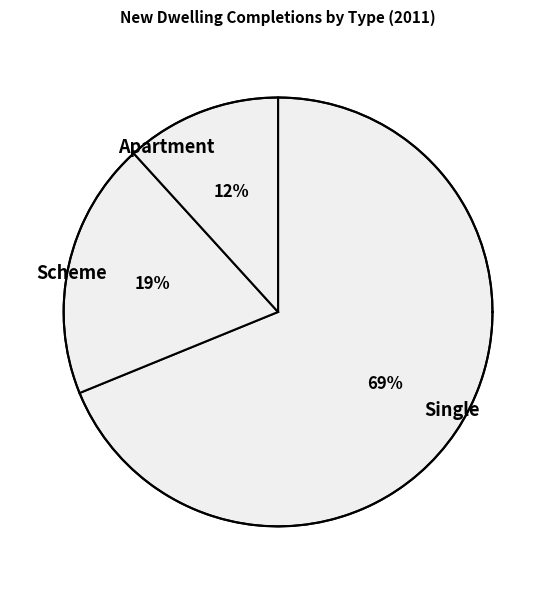

True or false: Single accounts for 69% of the total.

True